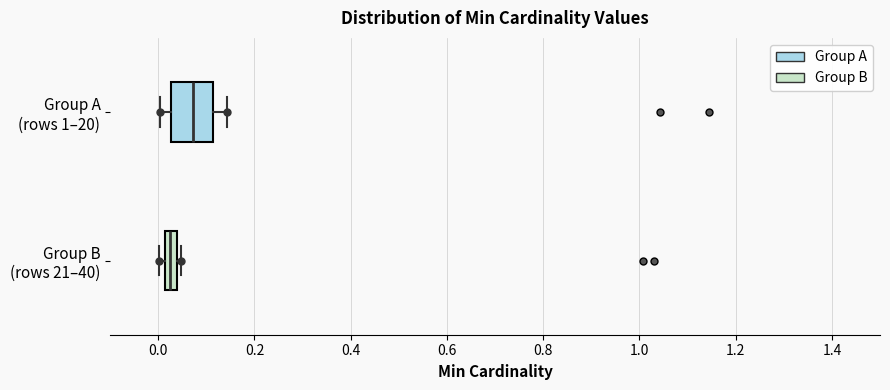

Which box has the furthest to the left median line?

Group B (rows 21–40)